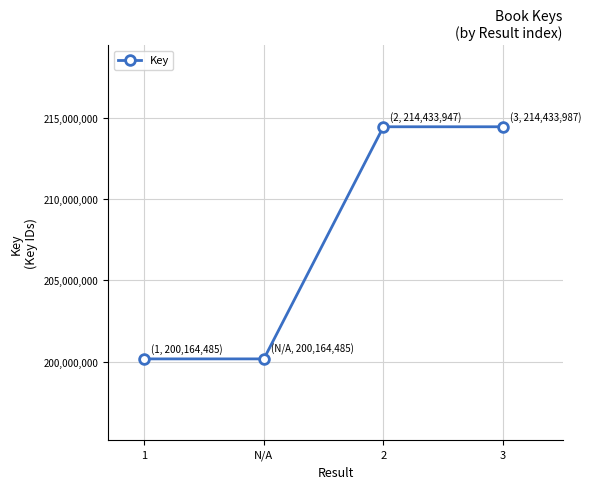

True or false: the data shows 119892545 at 1.

False